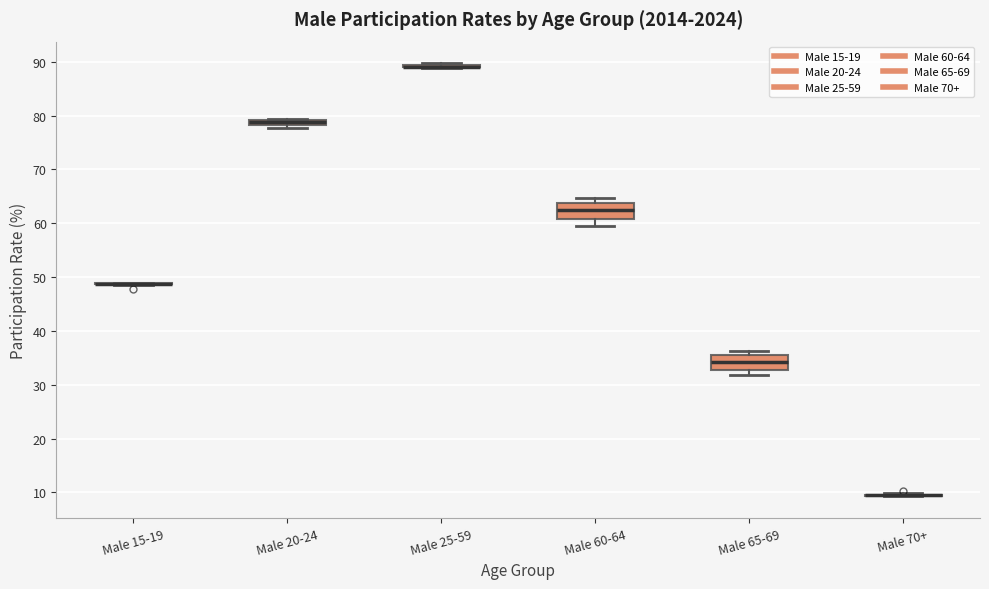

Where is the upper edge of the box for Male 65-69 on the y-axis? The values are not printed on the chart, so give them approximately, as read against the axis.

35